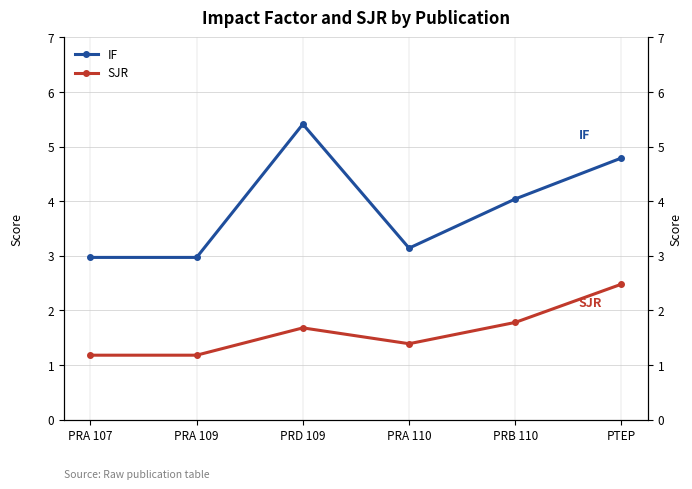

What is the difference between the maximum and second lowest values in the IF series?

2.4